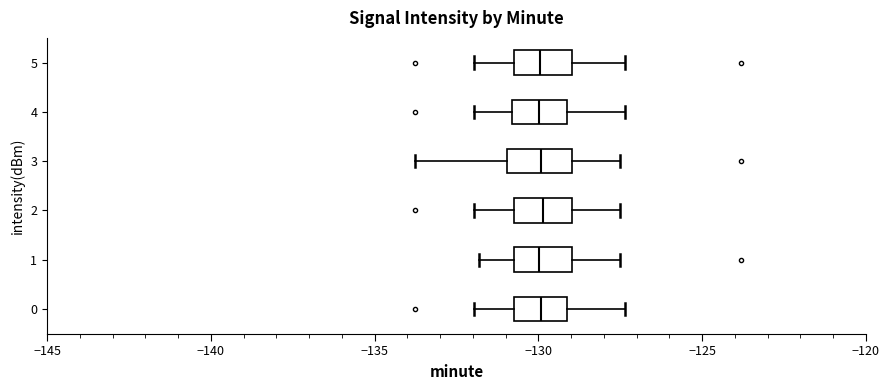

Reading bottom to top, read every box against the x-axis: the position of its median line, the range the box covers, and the ends of its whiskers. The values are not printed on the chart, so give them approximately, as read against the axis.

0: median -130.0, box -130.5 to -129.0, whiskers -132.0 to -127.5
1: median -130.0, box -130.5 to -129.0, whiskers -132.0 to -127.5
2: median -130.0, box -130.5 to -129.0, whiskers -132.0 to -127.5
3: median -130.0, box -131.0 to -129.0, whiskers -134.0 to -127.5
4: median -130.0, box -131.0 to -129.0, whiskers -132.0 to -127.5
5: median -130.0, box -130.5 to -129.0, whiskers -132.0 to -127.5